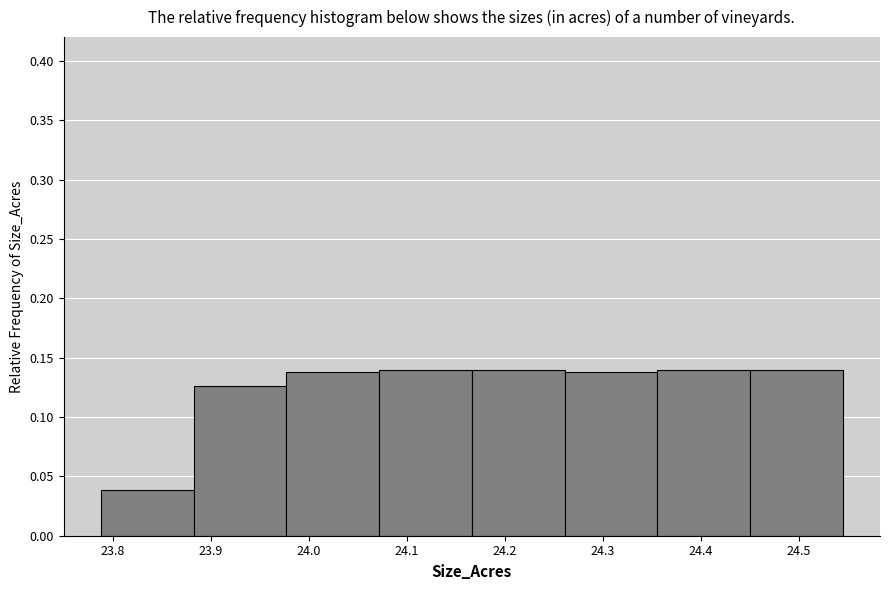

Reading left to right, list every bar in this chart as the range it spans on the x-axis followed by its height. Neither the bar edges nor the heights are printed on the chart, so give them approximately, as read against the axes.

23.79 to 23.88: 0.040
23.88 to 23.98: 0.125
23.98 to 24.07: 0.140
24.07 to 24.17: 0.140
24.17 to 24.26: 0.140
24.26 to 24.36: 0.140
24.36 to 24.45: 0.140
24.45 to 24.55: 0.140